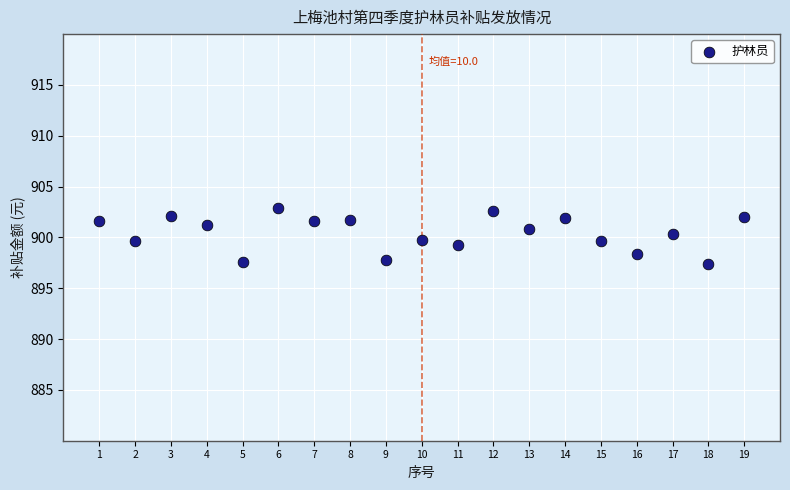

What is the range of X values (max minus min)?

18.0